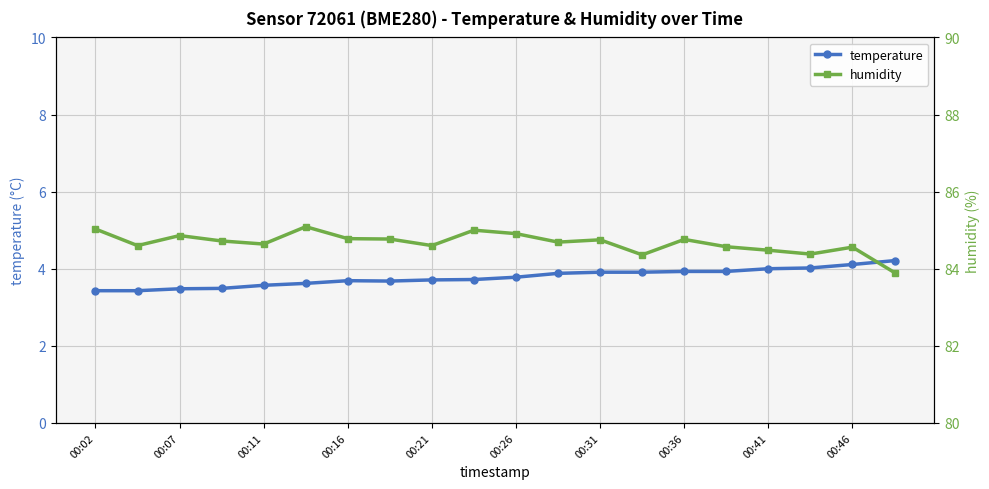

At how many categories does at least one series exceed 12?

20